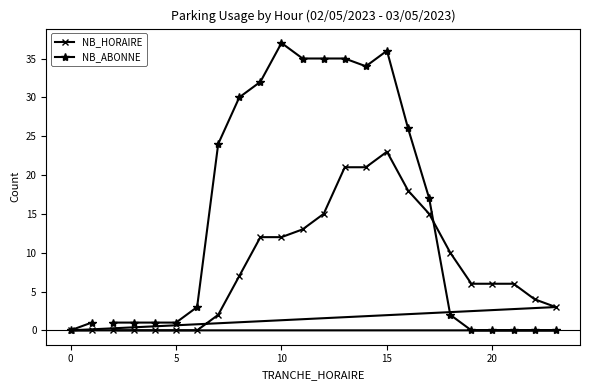

What is the spread (max minus min) of values at 0?

0